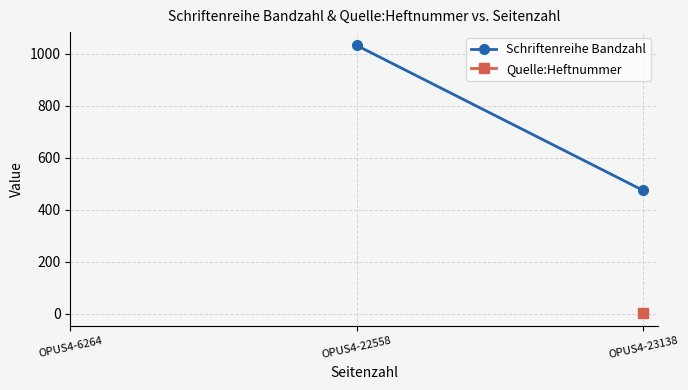

What is the average value?

752